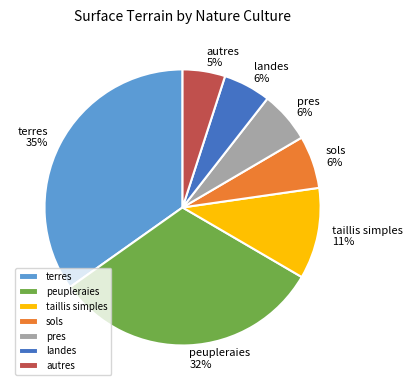

True or false: peupleraies accounts for 1% of the total.

False